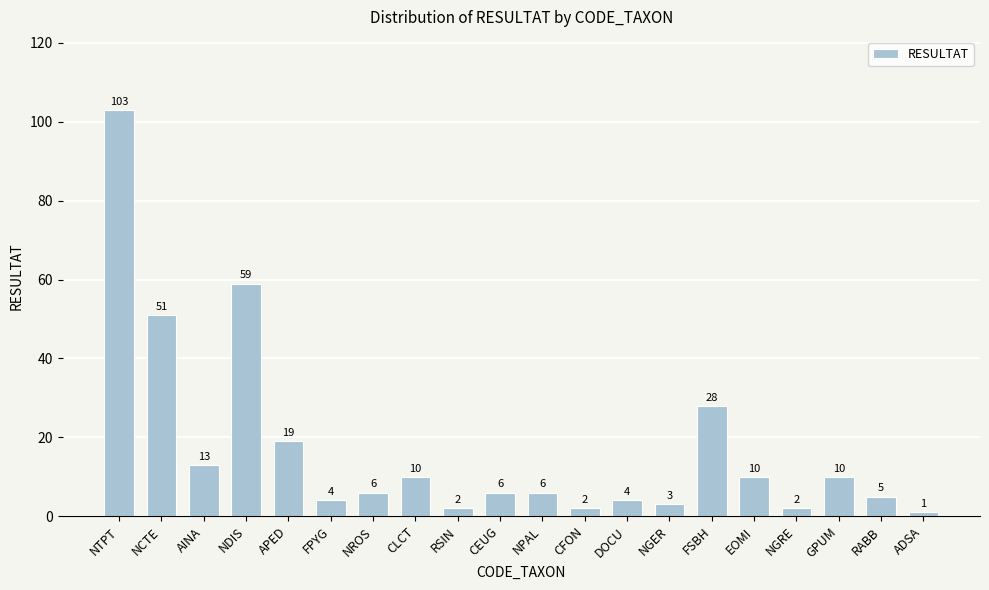

Approximately how many times larger is the value at NGER compared to FSBH?

0.1